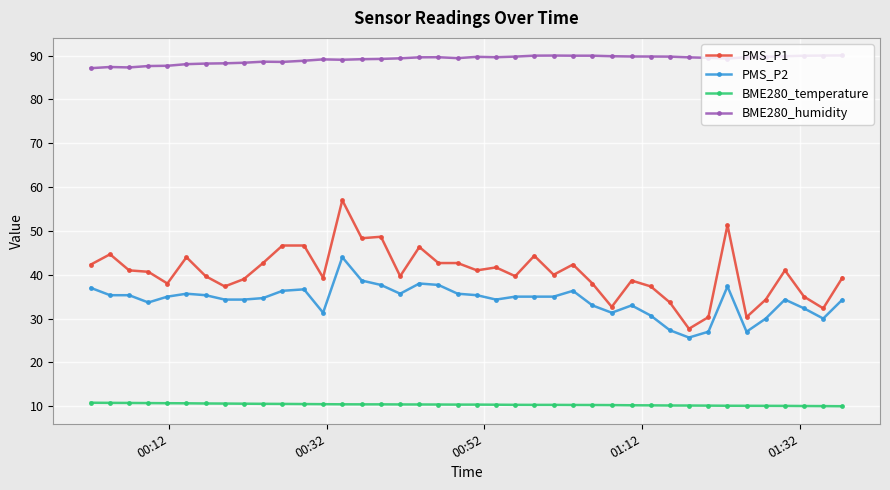

At how many categories does at least one series exceed 67?

40